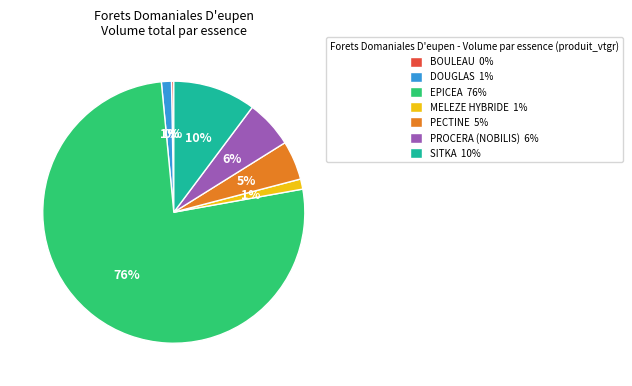

Is it true that DOUGLAS is 1% of the pie?

True